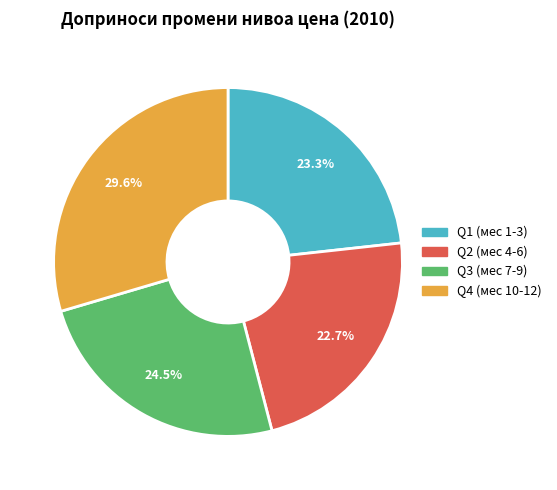

How many segments does this pie chart have?

4